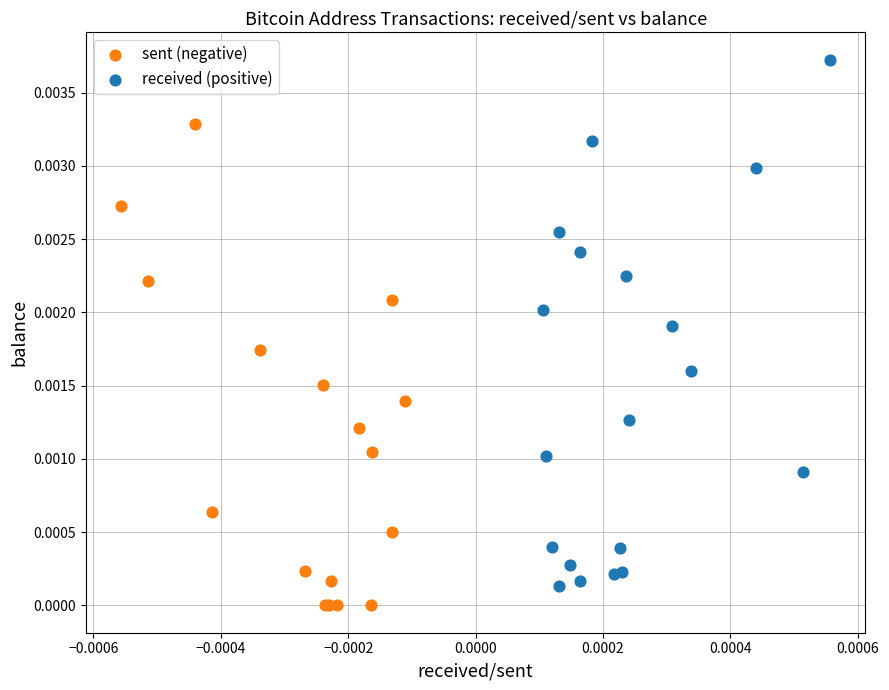

Which series reaches the minimum Y coordinate?

sent (negative)